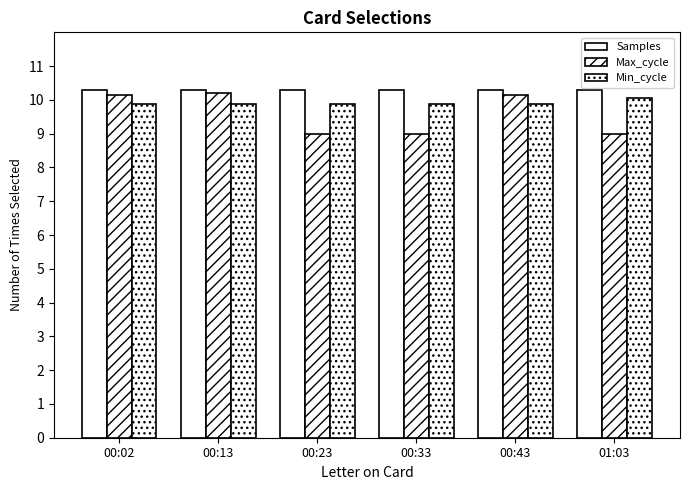

Count the number of categories in the chart.

6